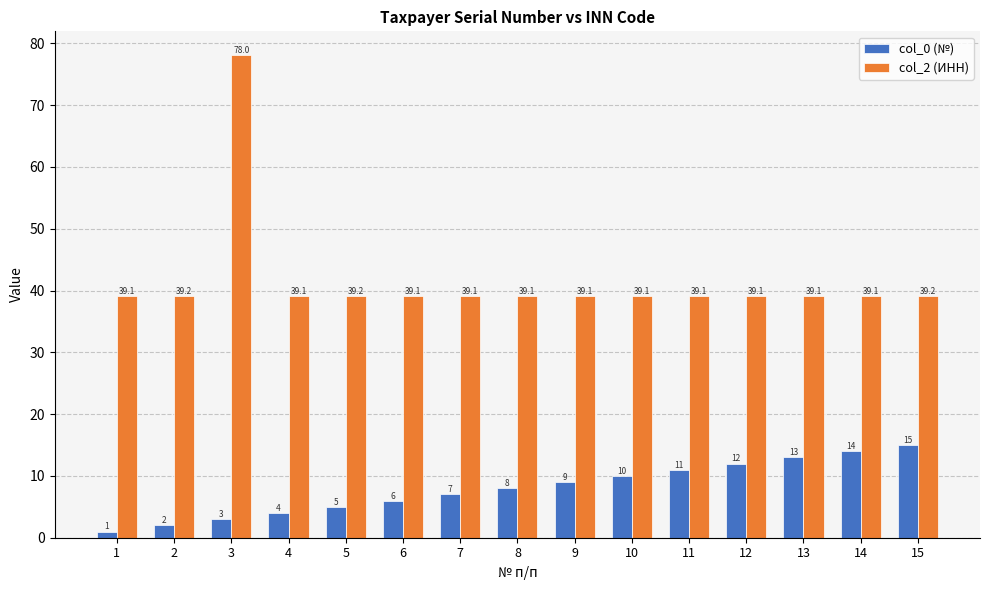

At 14, list the series in order from largest to smallest.

col_2 (ИНН), col_0 (№)